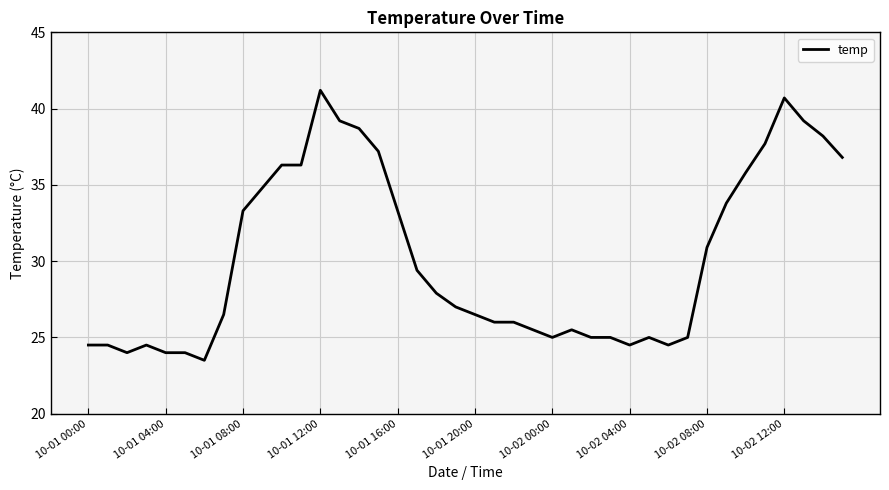

What is the minimum value shown in the chart?

23.5